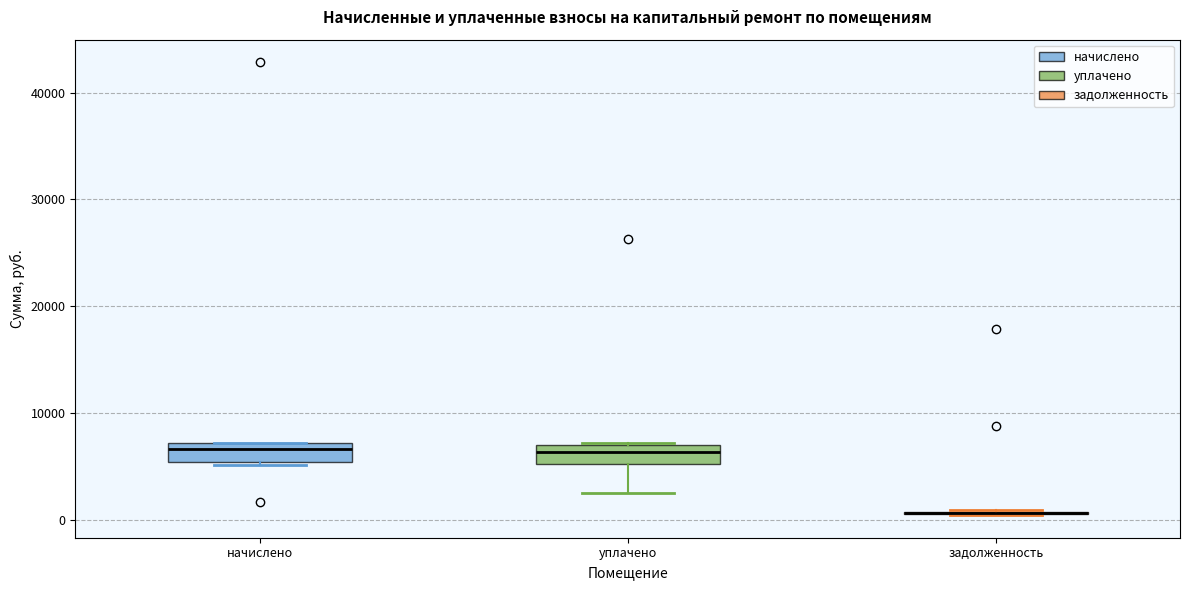

Where is the upper edge of the box for начислено on the y-axis? The values are not printed on the chart, so give them approximately, as read against the axis.

7000